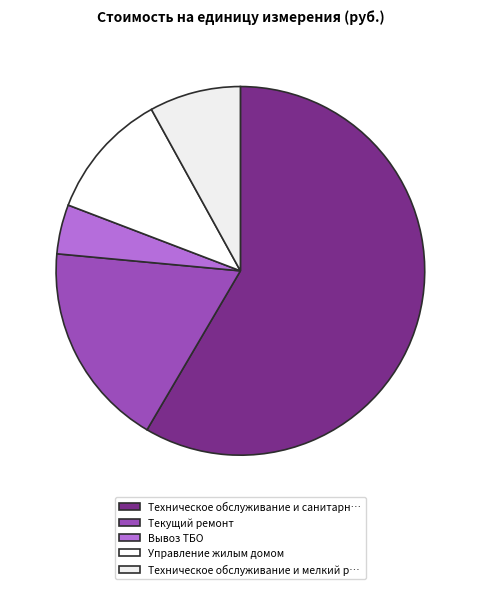

Which slice is the smallest?

Вывоз ТБО